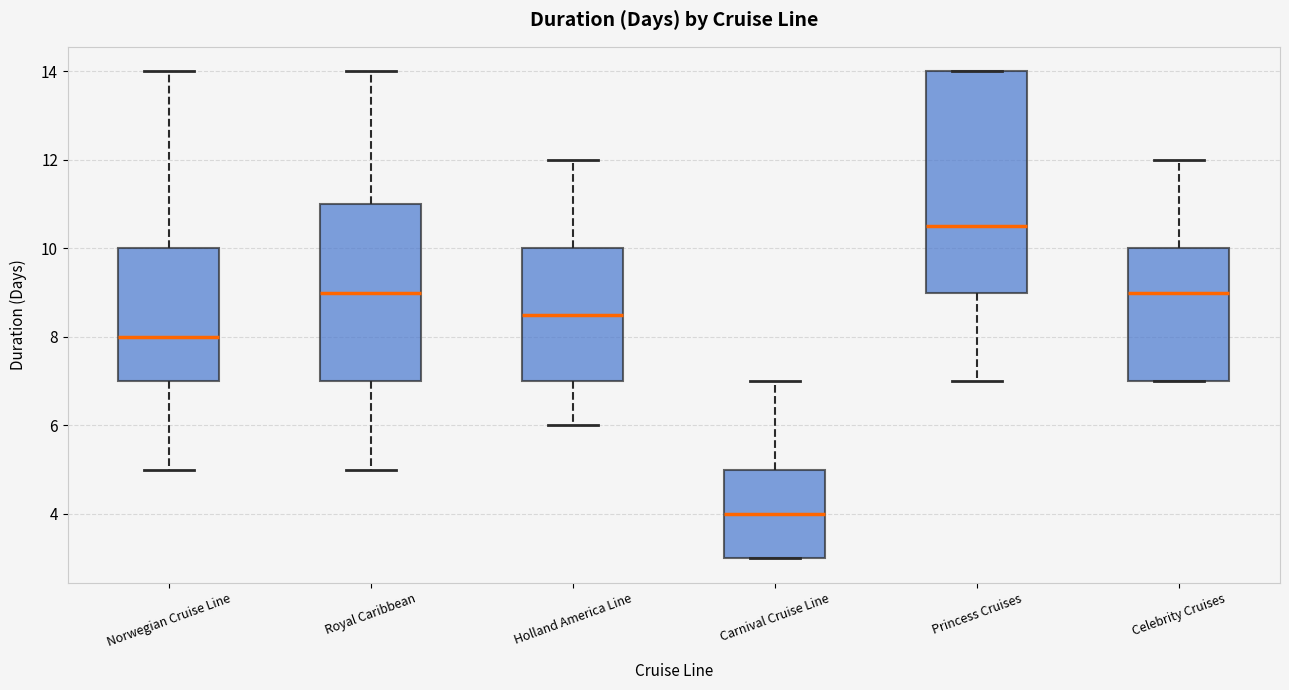

Which box is the tallest, from its lower edge to its upper edge?

Princess Cruises